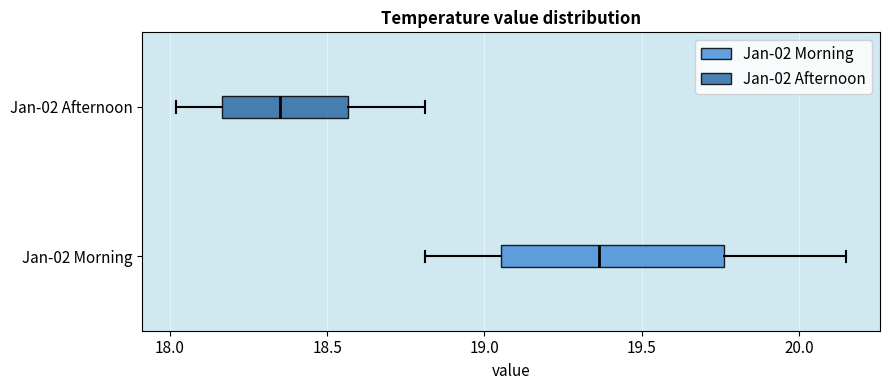

Where does the median line of the box for Jan-02 Afternoon sit on the x-axis? The values are not printed on the chart, so give them approximately, as read against the axis.

18.35